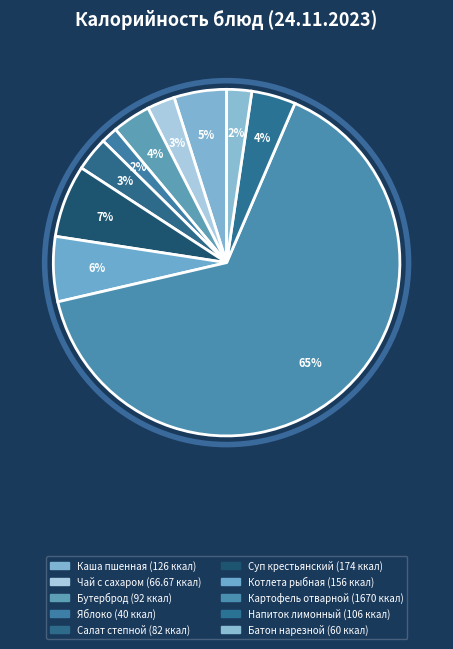

How many slices are in this pie chart?

10